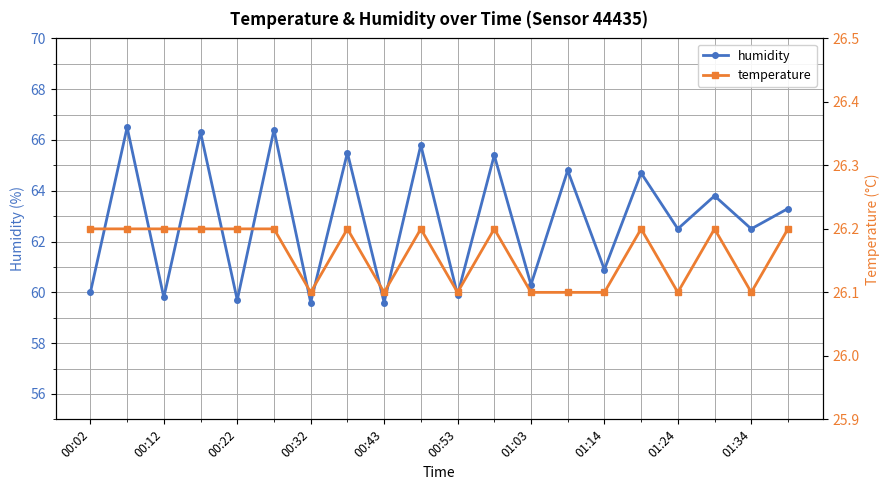

What is the lowest value of the humidity series?

59.6